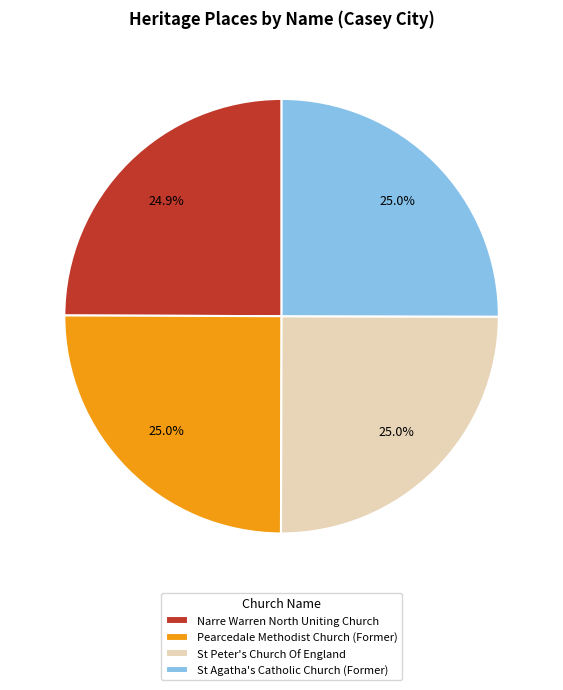

What percentage is NOT represented by St Agatha's Catholic Church (Former)?

75.0%